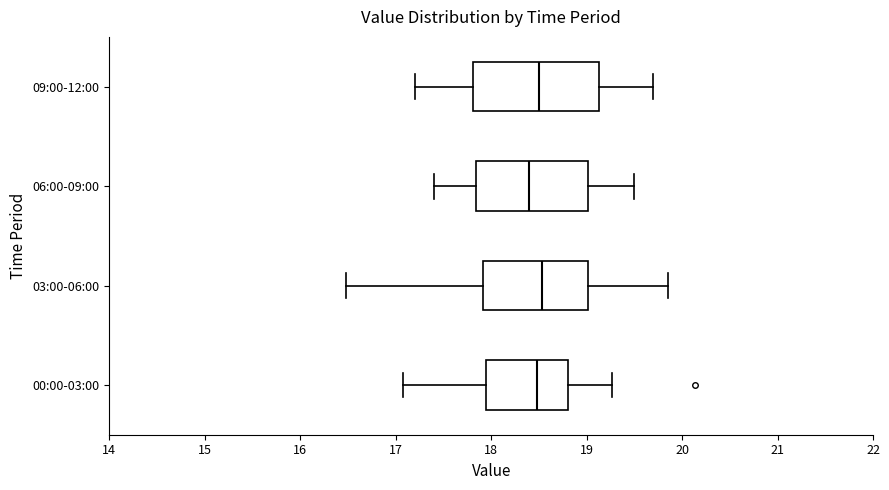

Where does the left whisker of the box for 03:00-06:00 end on the x-axis? The values are not printed on the chart, so give them approximately, as read against the axis.

16.5